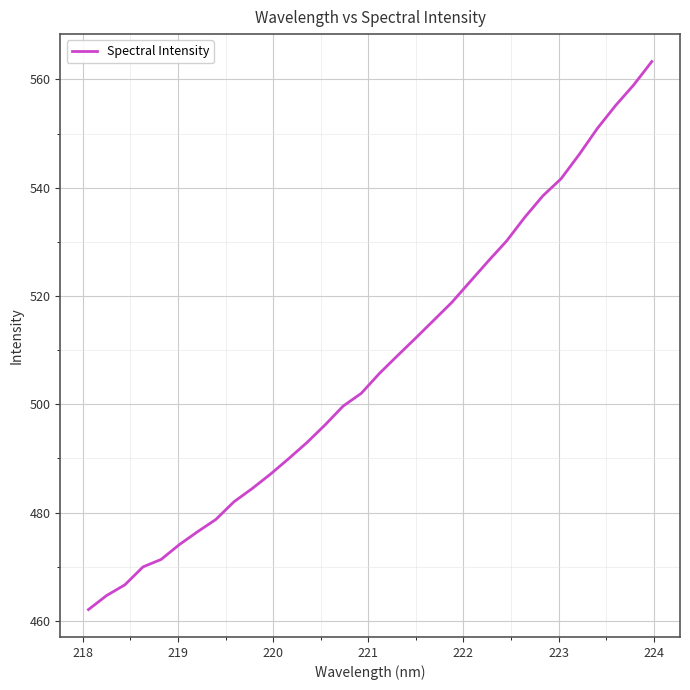

What is the difference between the maximum and minimum values?

101.2